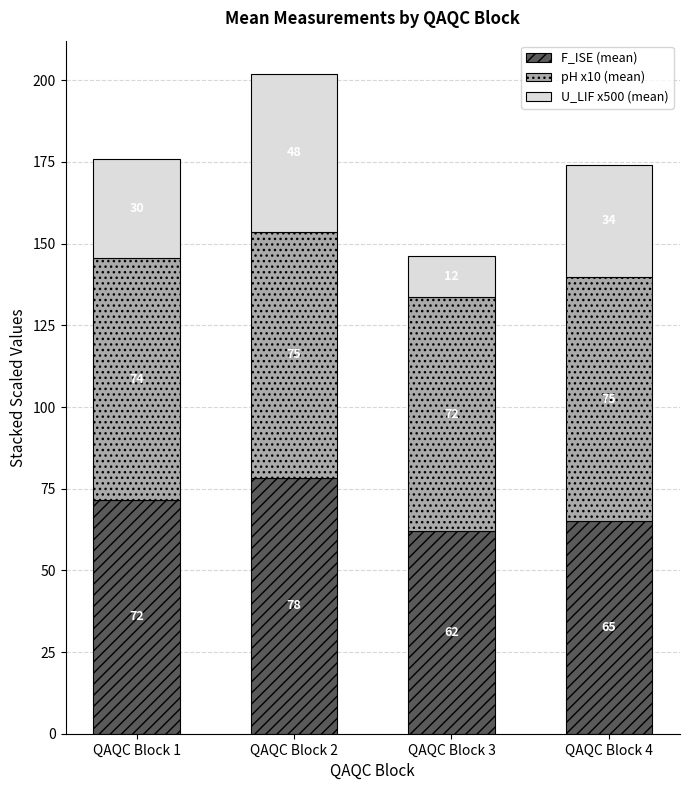

True or false: F_ISE (mean) has a value of 78.3 at QAQC Block 2.

True